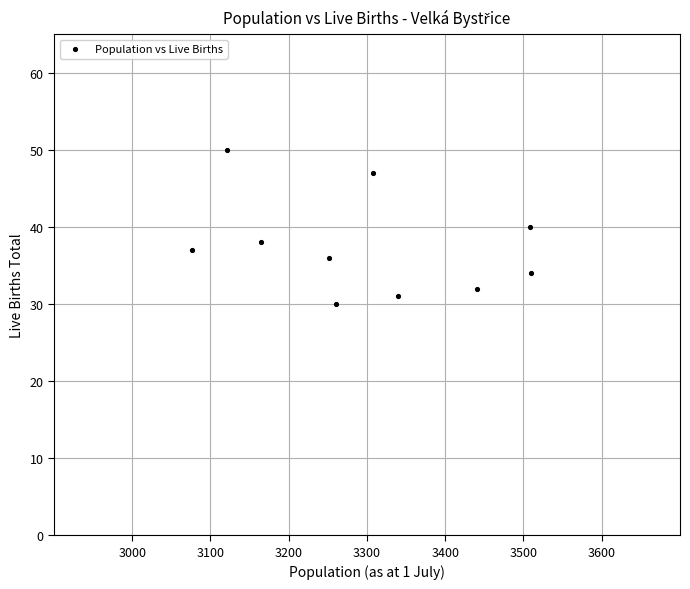

What is the range of X values (max minus min)?

432